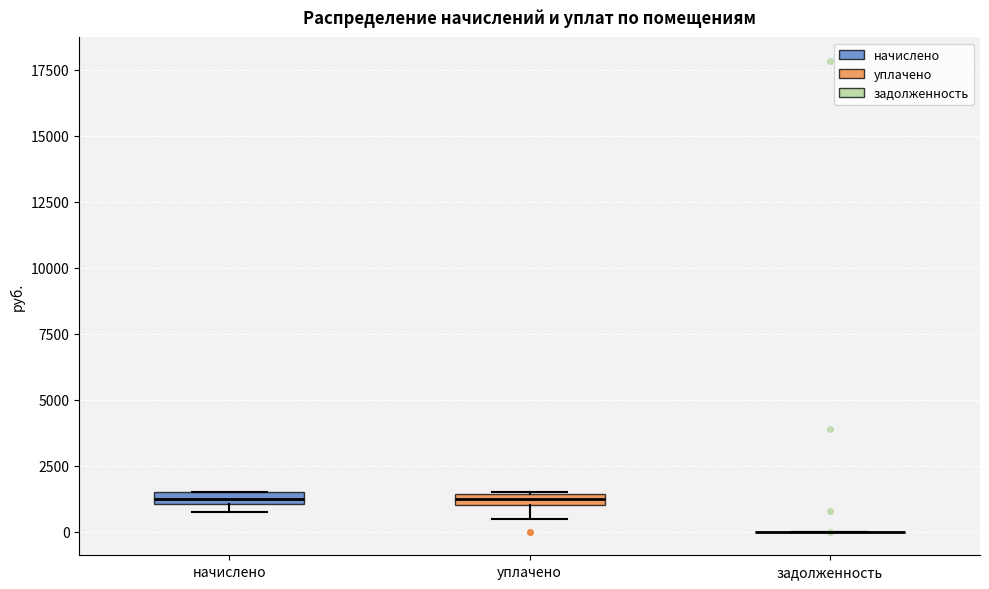

Where is the lower edge of the box for уплачено on the y-axis? The values are not printed on the chart, so give them approximately, as read against the axis.

1000